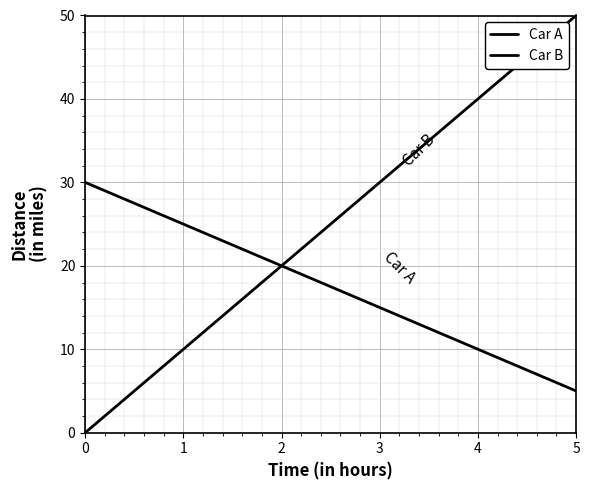

What is the sum of the Car A values at 1 and 4?

35